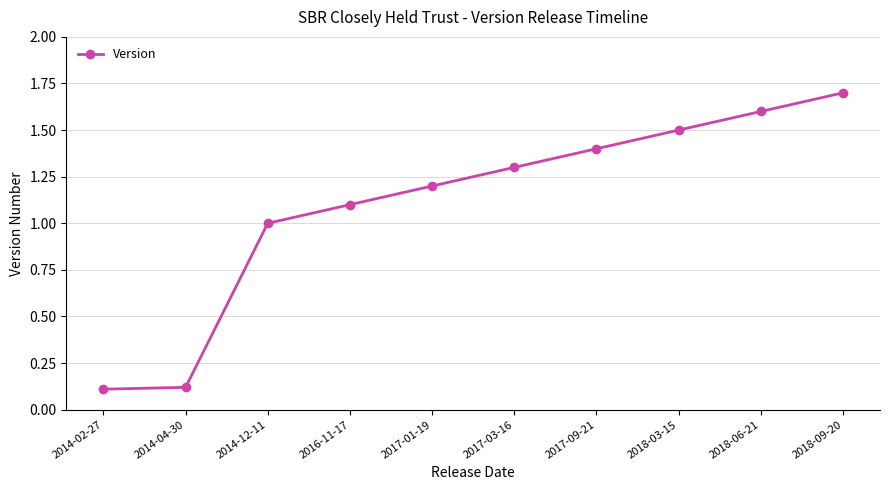

Reading left to right, extract all data points from this chart.

2014-02-27=0.1	2014-04-30=0.1	2014-12-11=1.0	2016-11-17=1.1	2017-01-19=1.2	2017-03-16=1.3	2017-09-21=1.4	2018-03-15=1.5	2018-06-21=1.6	2018-09-20=1.7